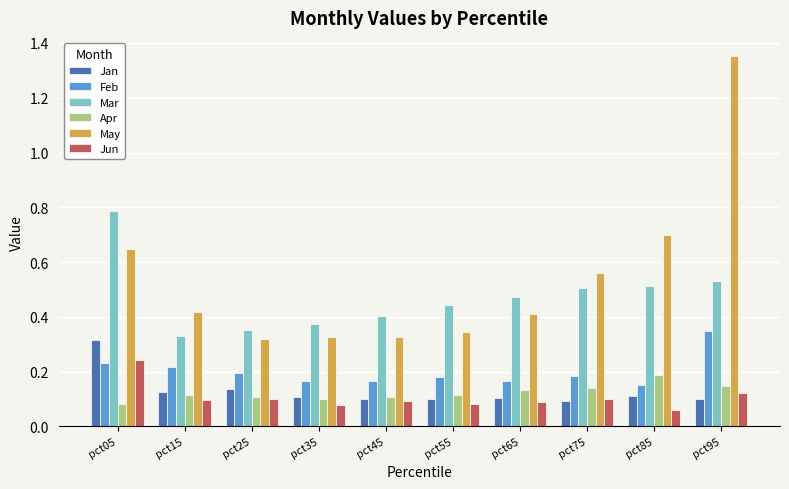

Which series has the largest total across all categories?

May